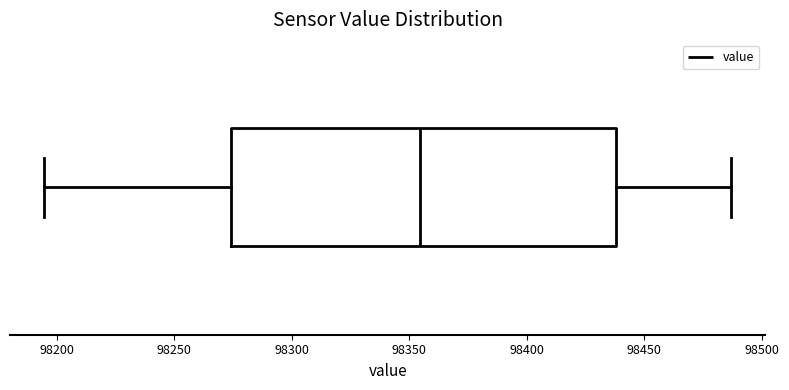

Where does the left whisker of the box end on the x-axis? The values are not printed on the chart, so give them approximately, as read against the axis.

98195